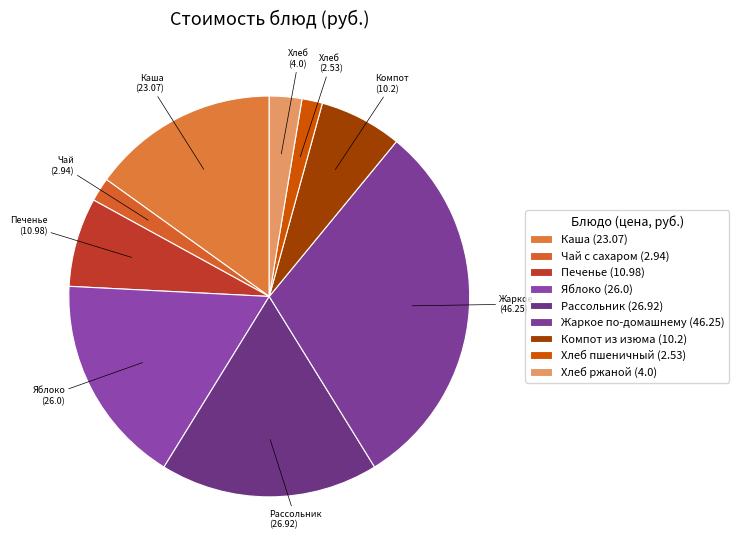

How many segments does this pie chart have?

9